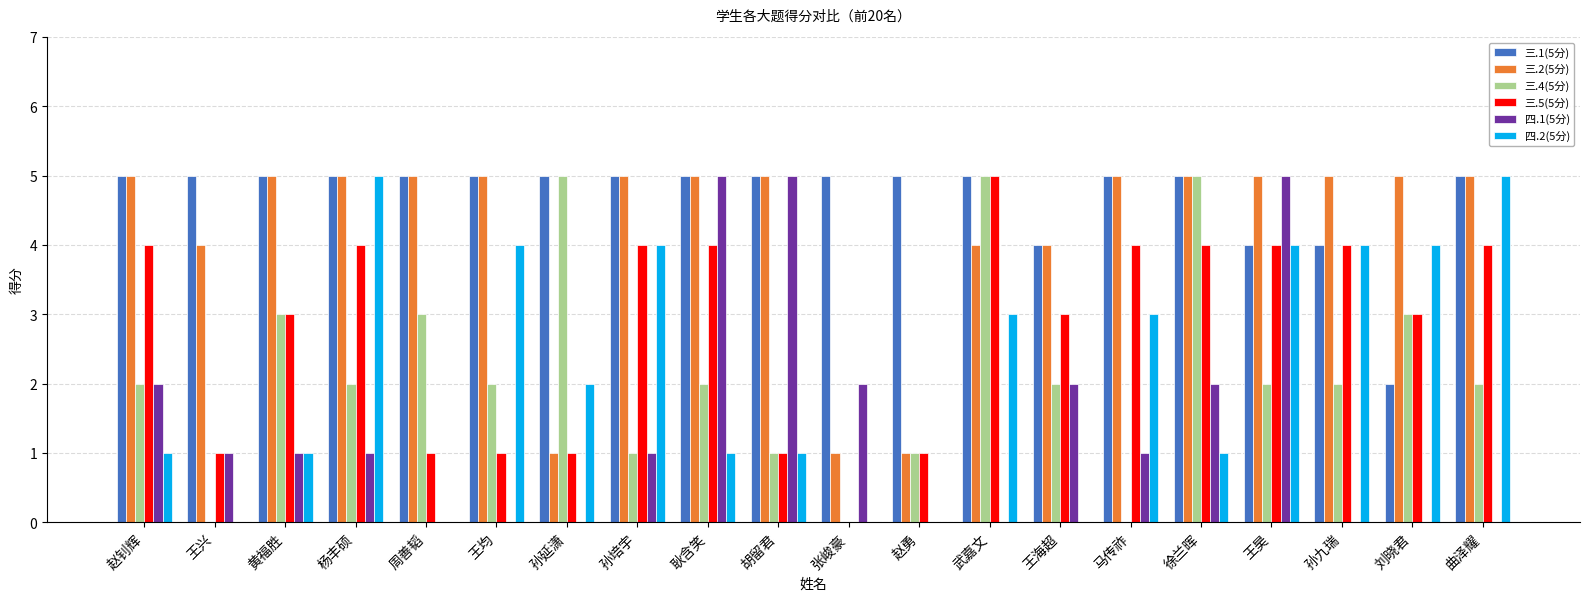

What is the maximum value shown in the chart?

5